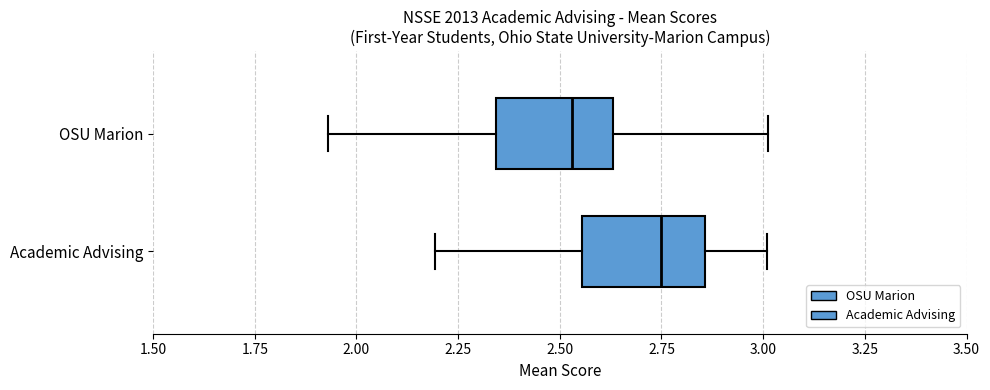

Reading bottom to top, read every box against the x-axis: the position of its median line, the range the box covers, and the ends of its whiskers. The values are not printed on the chart, so give them approximately, as read against the axis.

Academic Advising: median 2.75, box 2.55 to 2.85, whiskers 2.20 to 3.00
OSU Marion: median 2.55, box 2.35 to 2.65, whiskers 1.95 to 3.00